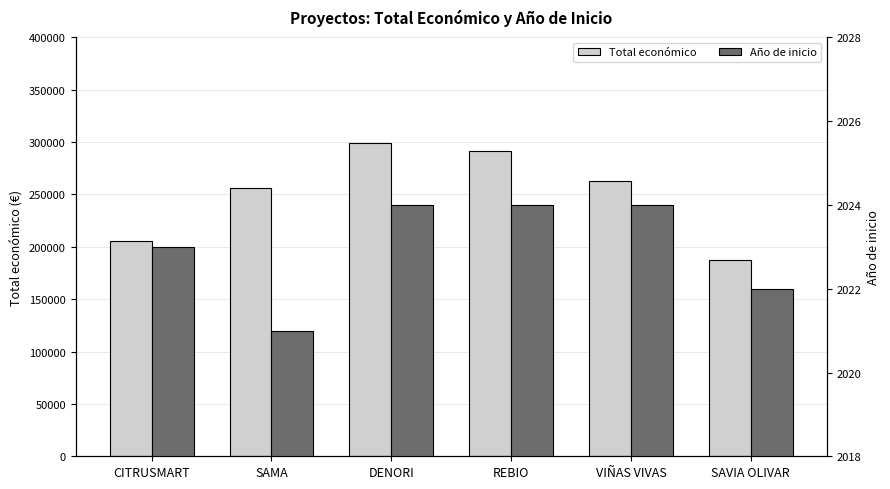

Read the Año de inicio value at SAMA.

2021